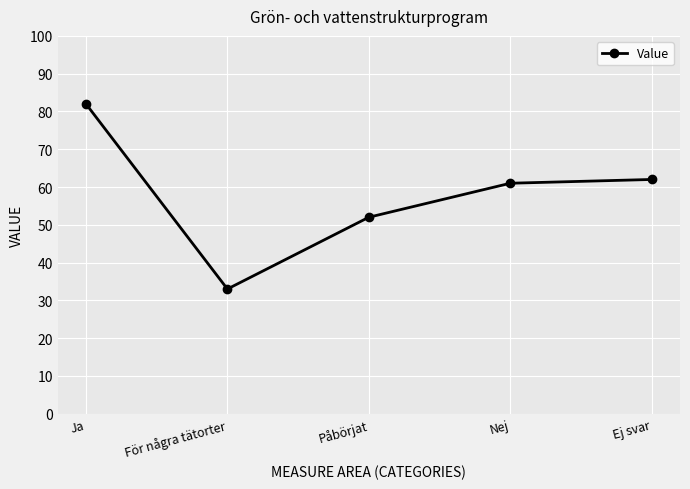

List the labels in order of value, largest first.

Ja, Ej svar, Nej, Påbörjat, För några tätorter